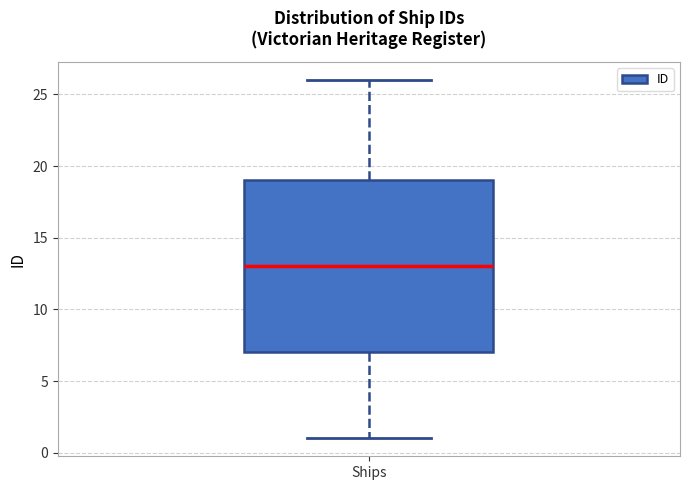

Where is the lower edge of the box for Ships on the y-axis? The values are not printed on the chart, so give them approximately, as read against the axis.

7